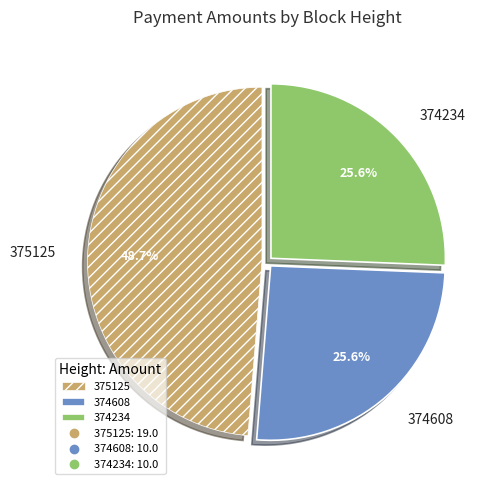

What portion of the pie excludes 374234?

74.4%